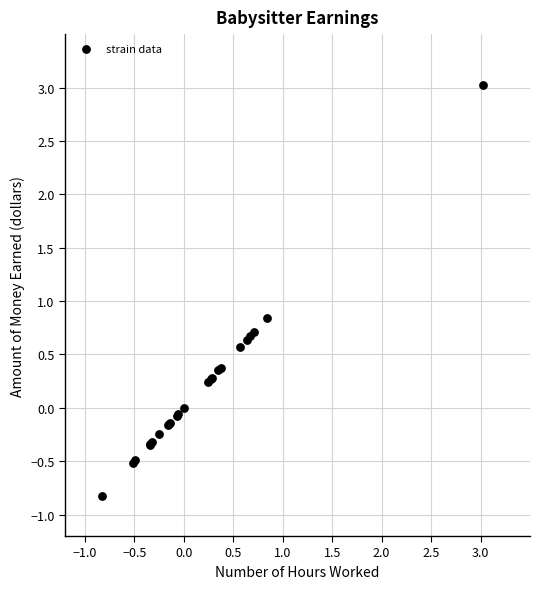

What Y value in the scatter plot is closest to 1?

0.8